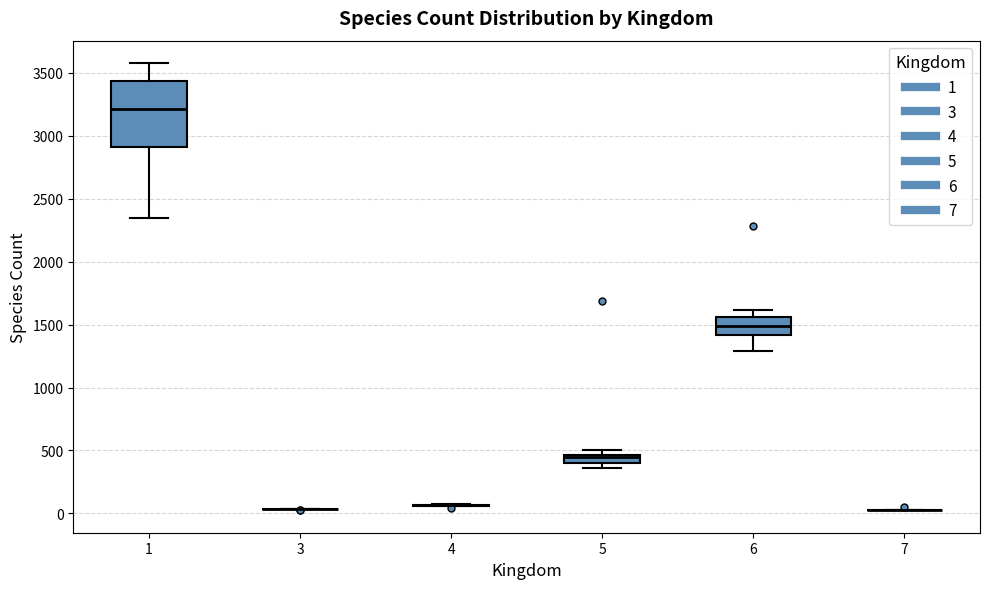

Where is the lower edge of the box at x = 5 on the y-axis? The values are not printed on the chart, so give them approximately, as read against the axis.

400